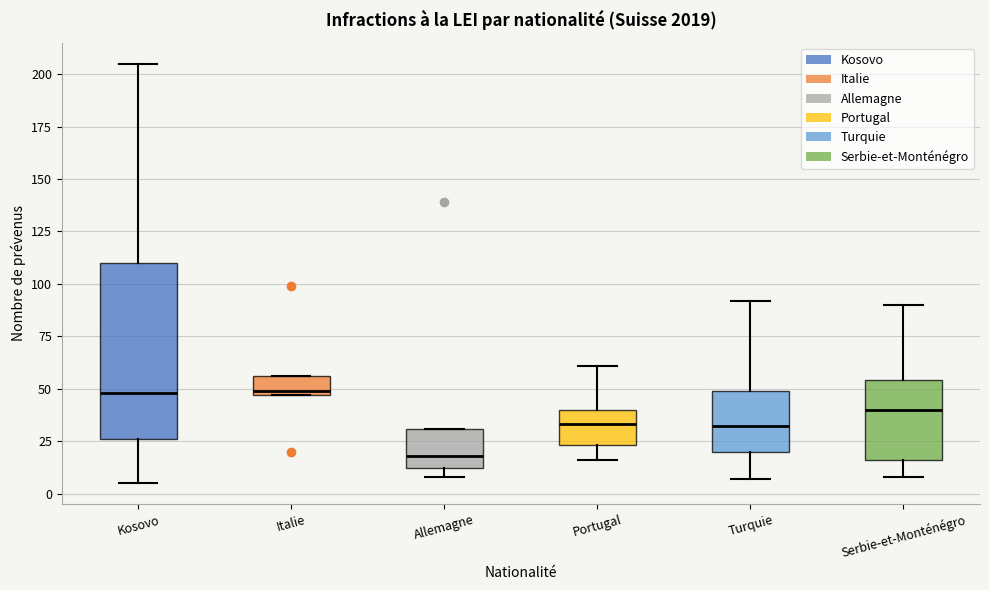

Reading left to right, read every box against the y-axis: the position of its median line, the range the box covers, and the ends of its whiskers. The values are not printed on the chart, so give them approximately, as read against the axis.

Kosovo: median 50, box 25 to 110, whiskers 5 to 205
Italie: median 50, box 45 to 55, whiskers 45 to 55
Allemagne: median 20, box 10 to 30, whiskers 10 (just below the box's lower edge) to 30
Portugal: median 35, box 25 to 40, whiskers 15 to 60
Turquie: median 30, box 20 to 50, whiskers 5 to 90
Serbie-et-Monténégro: median 40, box 15 to 55, whiskers 10 to 90